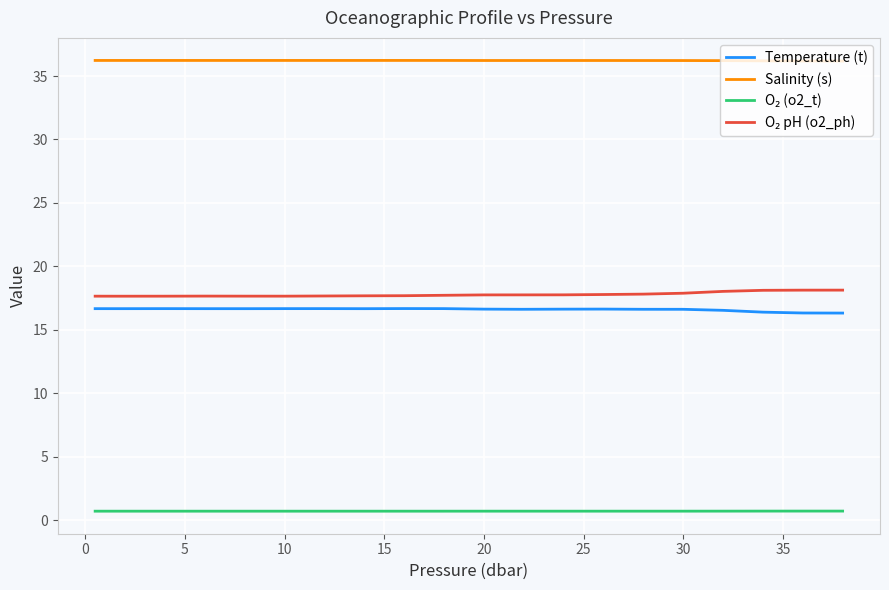

Which series has the largest total across all categories?

Salinity (s)